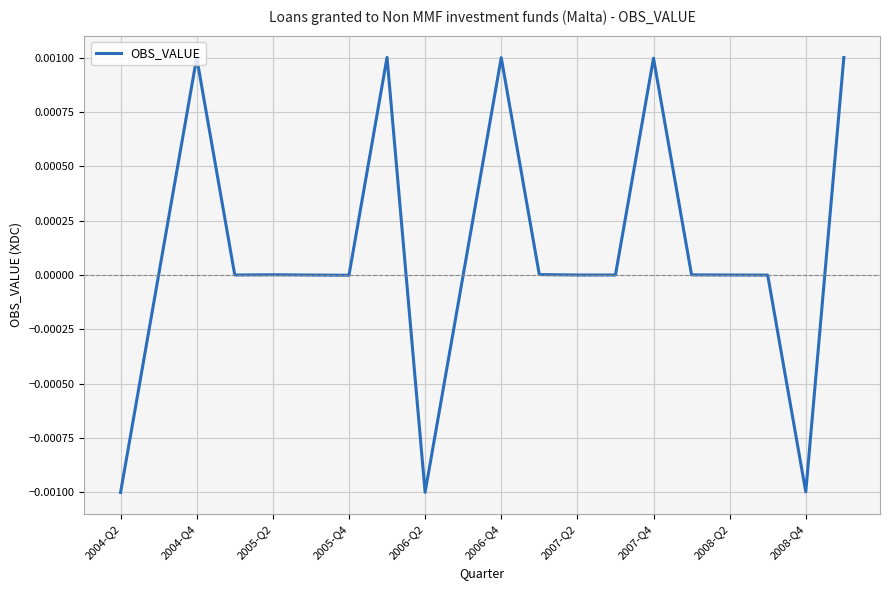

How many lines are shown in the chart?

1